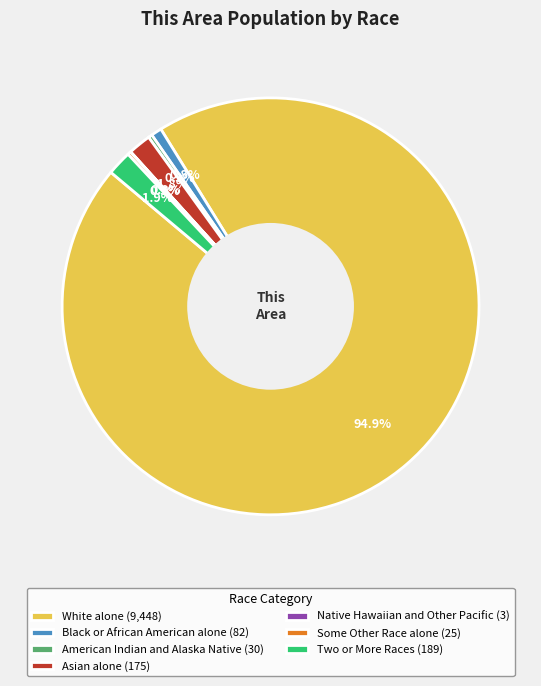

To the nearest percent, what portion does White alone represent?

95%